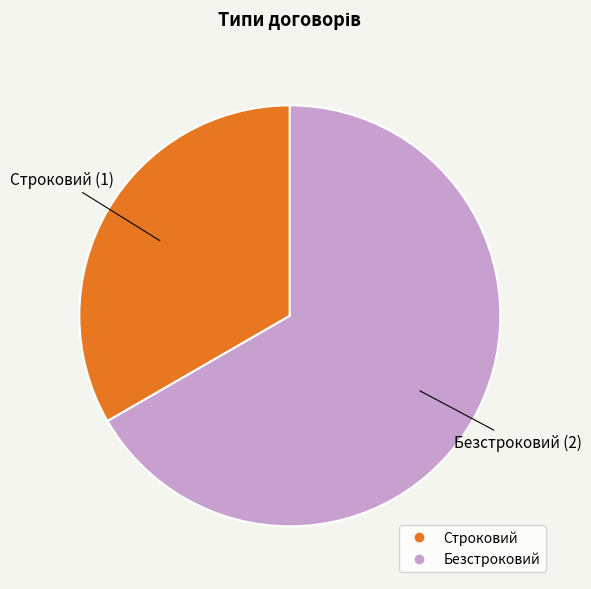

The Безстроковий slice represents 67% of the pie. True or false?

True